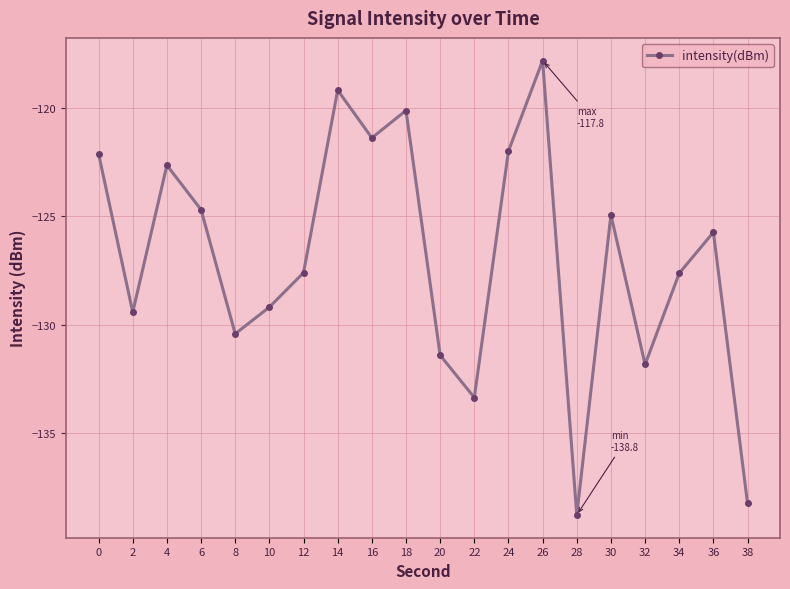

How many lines are shown in the chart?

1